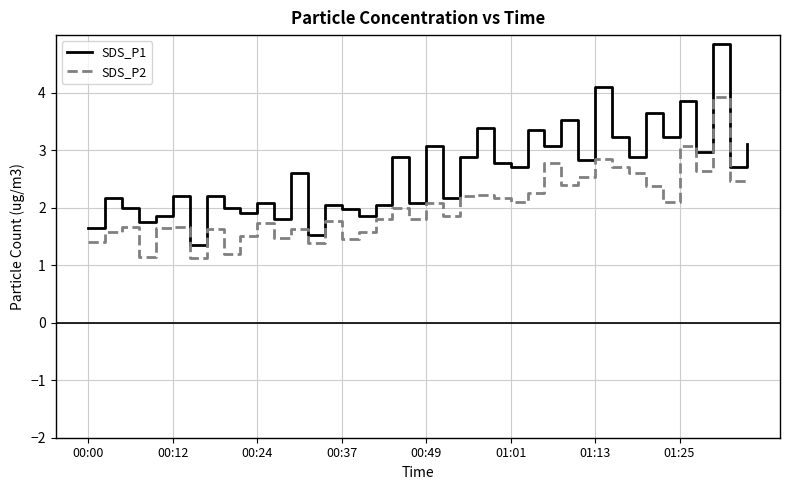

True or false: SDS_P2 and SDS_P1 intersect in this chart.

False